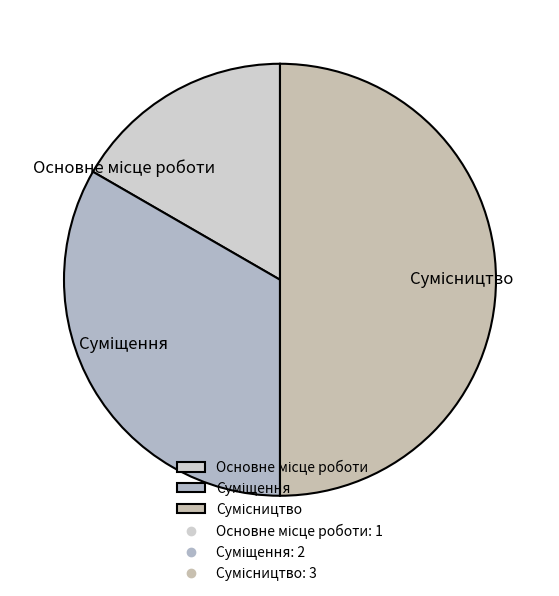

Is there a majority slice in this chart?

No